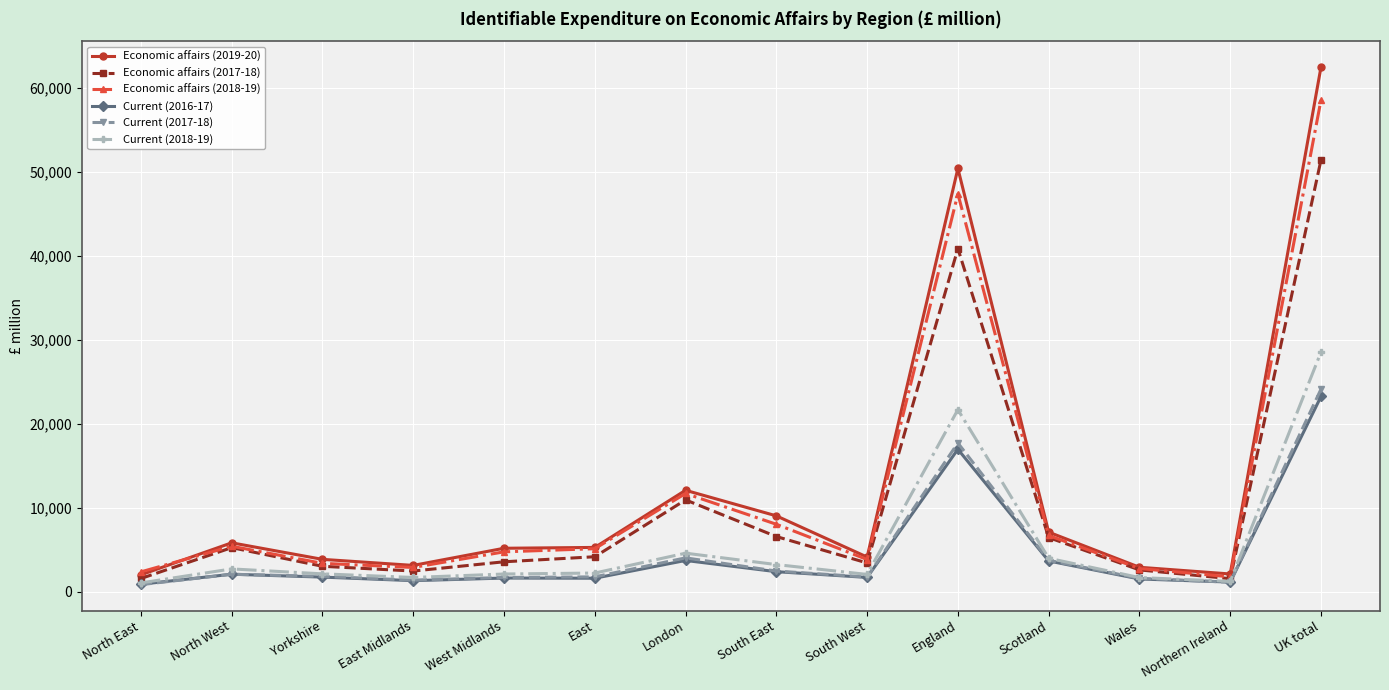

Which series has the largest range (max minus min)?

Economic affairs (2019-20)